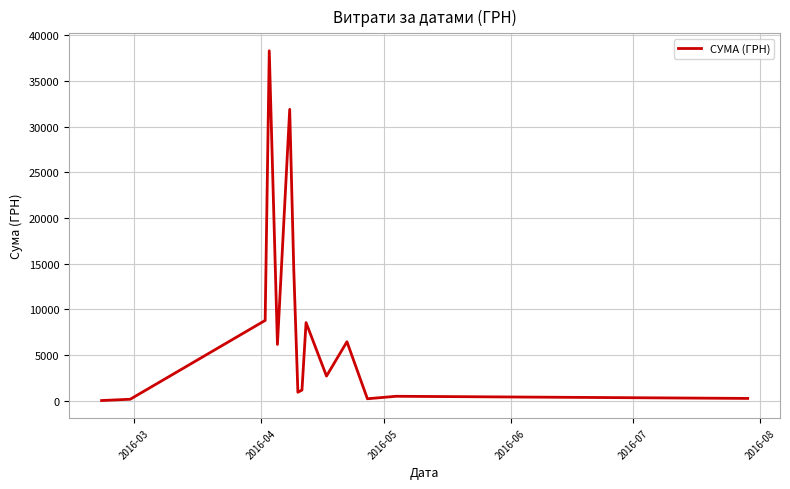

What is the difference between the maximum and minimum values?

38264.5